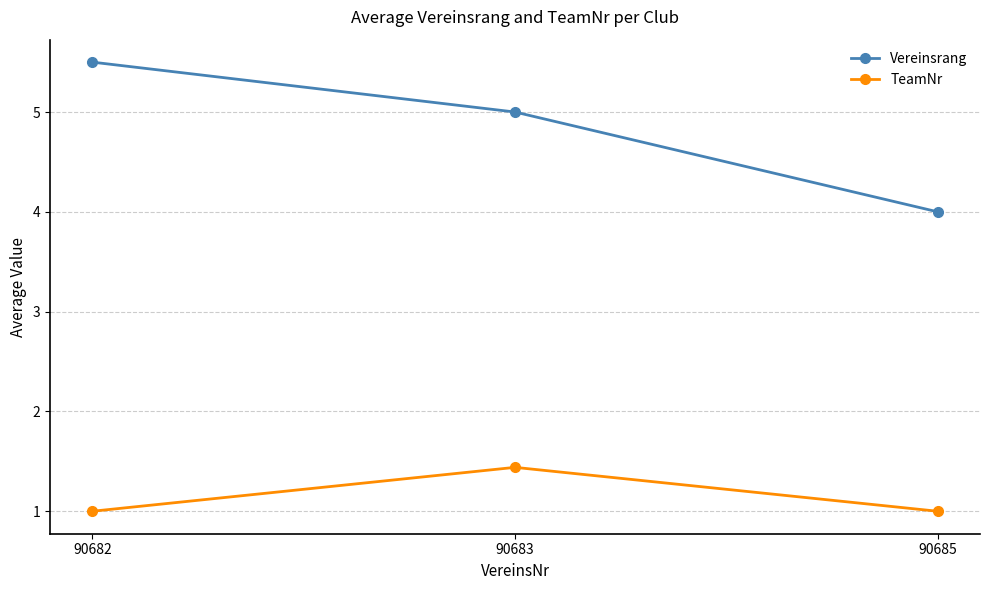

What is the difference between the maximum and minimum values in the TeamNr series?

0.4